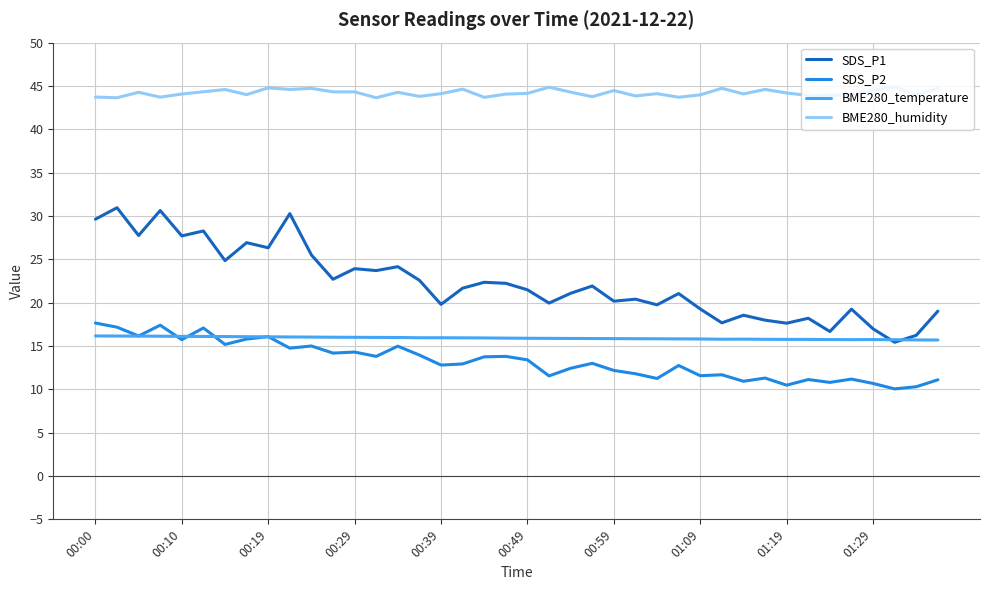

What is the minimum value for SDS_P2?

10.1